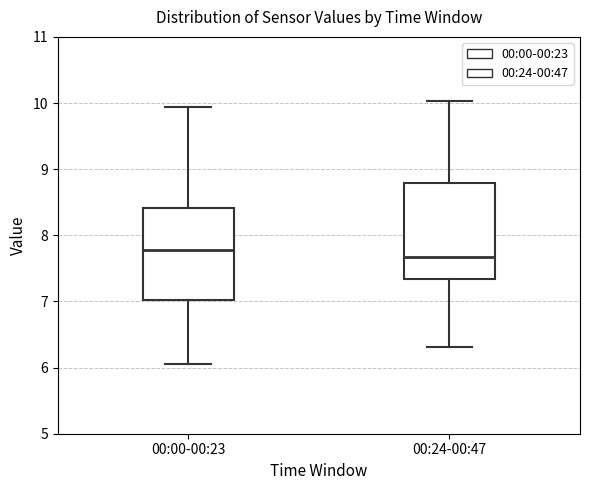

Reading left to right, transcribe this box plot: for each box, give where its median line is, the range the box spans, and where its two whiskers end, as read against the y-axis. The values are not printed on the chart, so give them approximately, as read against the axis.

00:00-00:23: median 7.8, box 7.0 to 8.4, whiskers 6.1 to 9.9
00:24-00:47: median 7.7, box 7.3 to 8.8, whiskers 6.3 to 10.0